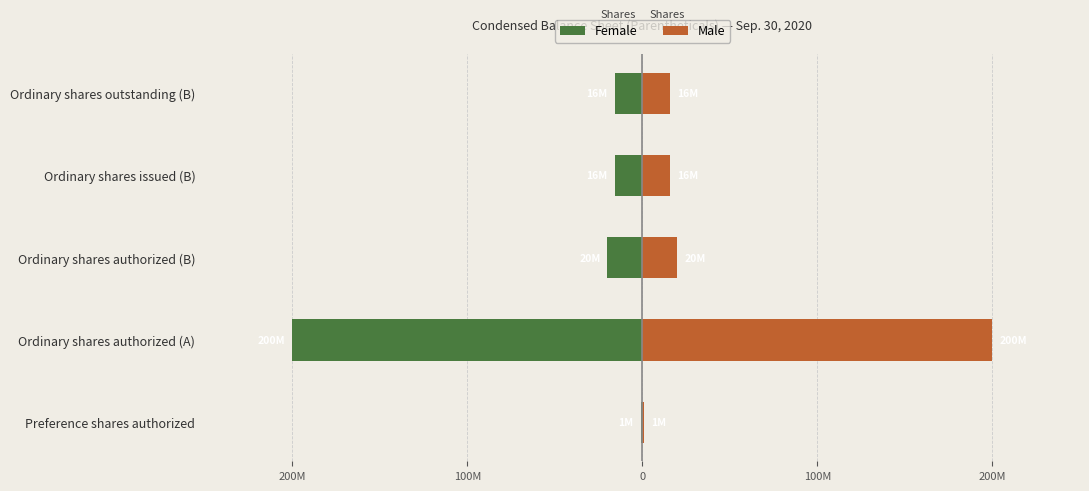

What is the label of the 4th bar from the right?

Ordinary shares authorized (A)